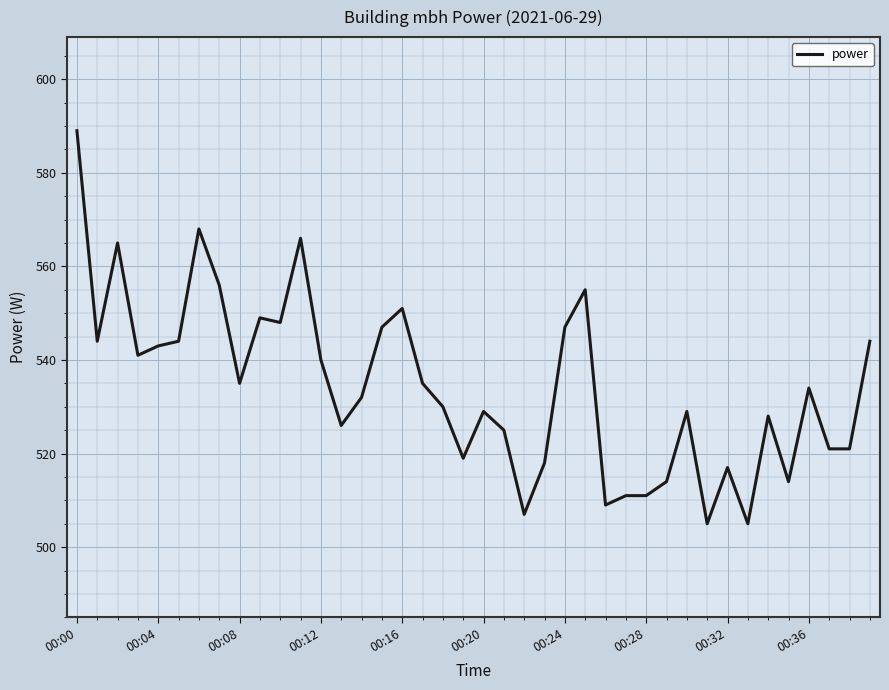

What is the maximum value shown in the chart?

589